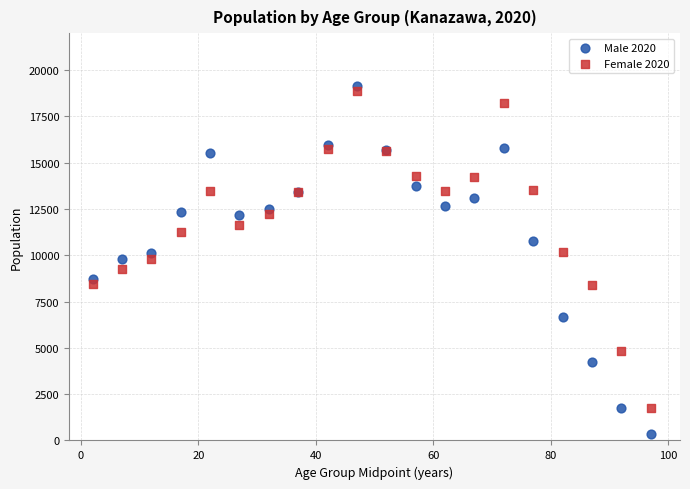

Which series reaches the maximum Y coordinate?

Male 2020